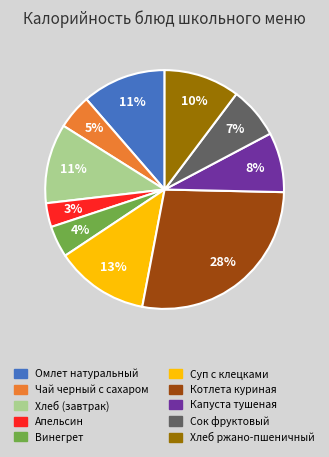

What percentage is the Апельсин slice, to the nearest percent?

3%